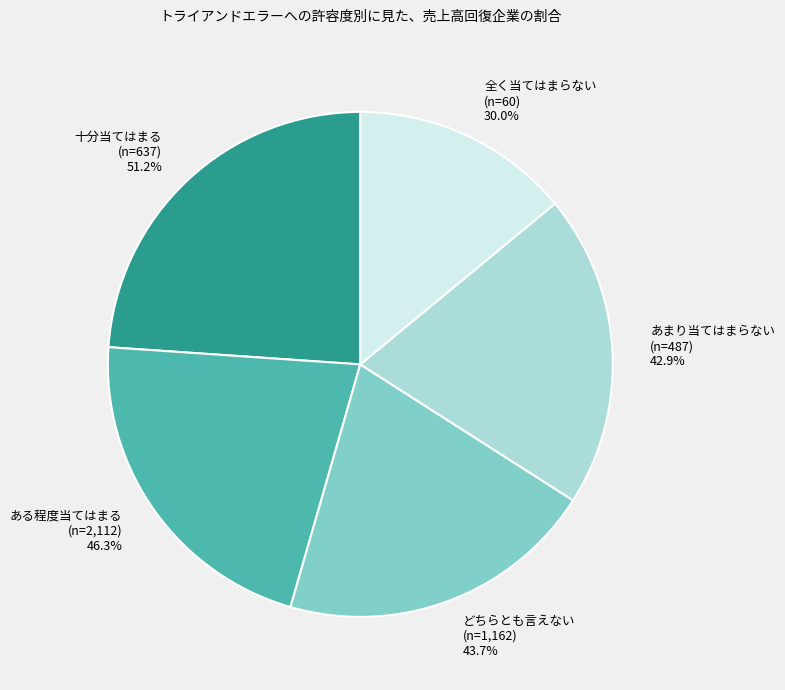

Is 十分当てはまる
(n=637) the majority of the pie?

No